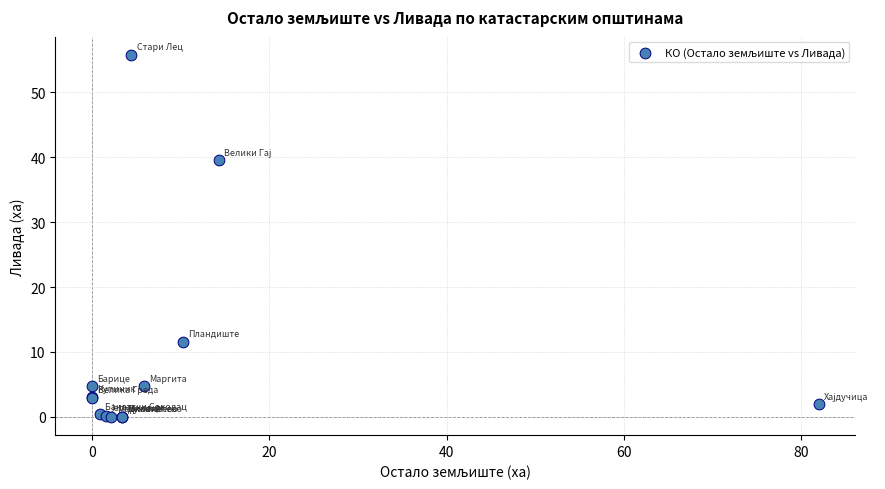

What Y value in the scatter plot is closest to 27?

39.5